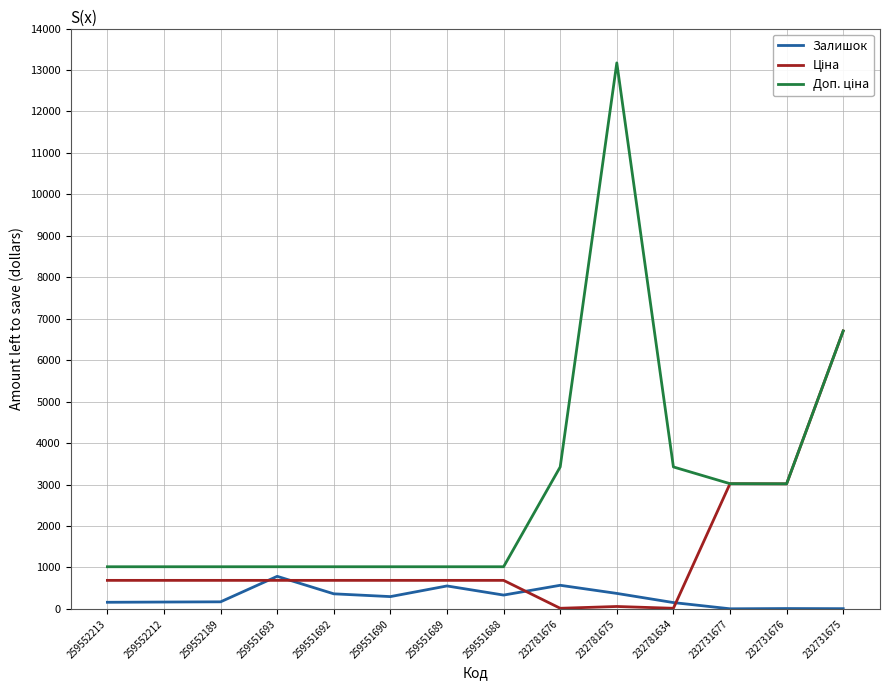

What is the total value across all series at 259551690?

2002.8